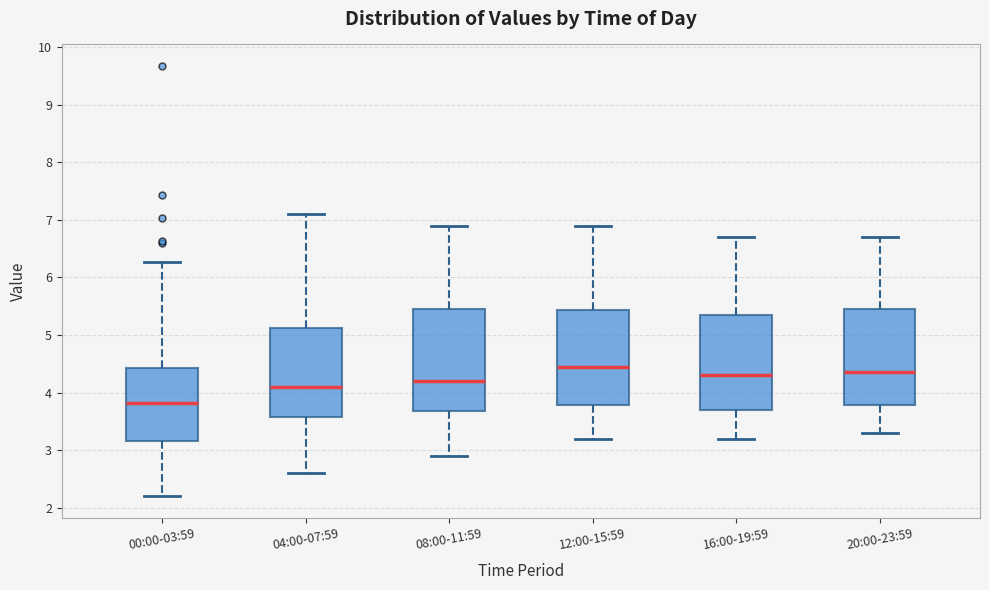

Where is the upper edge of the box for 12:00-15:59 on the y-axis? The values are not printed on the chart, so give them approximately, as read against the axis.

5.4